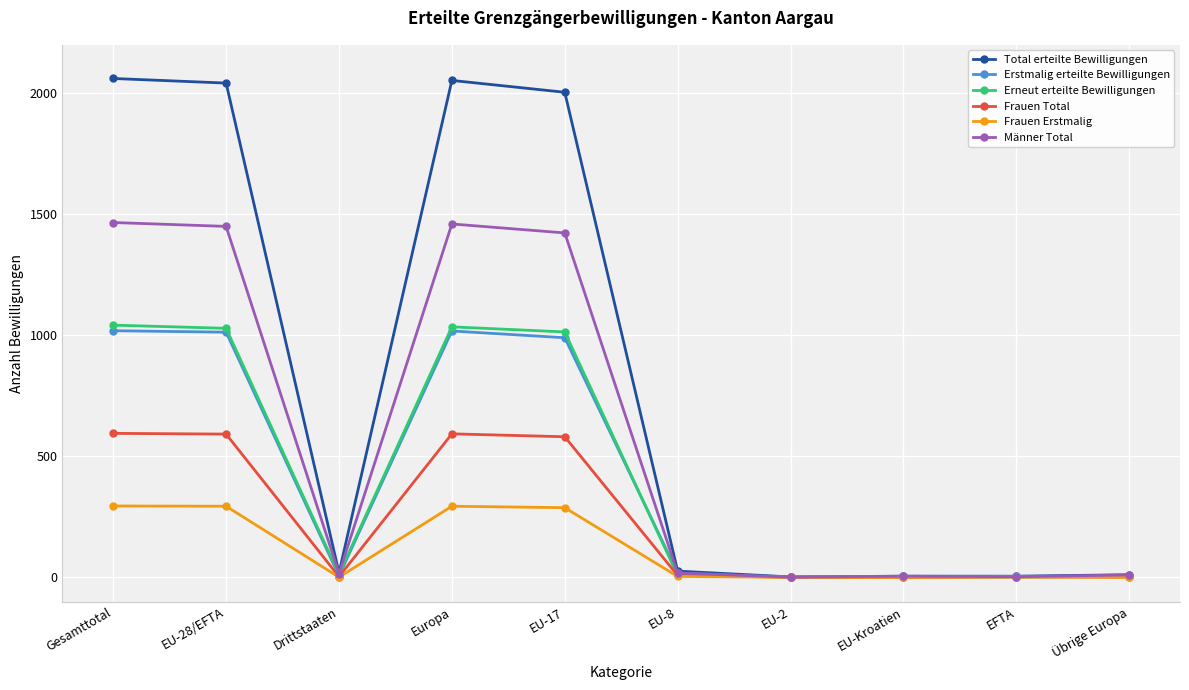

How many lines are shown in the chart?

6